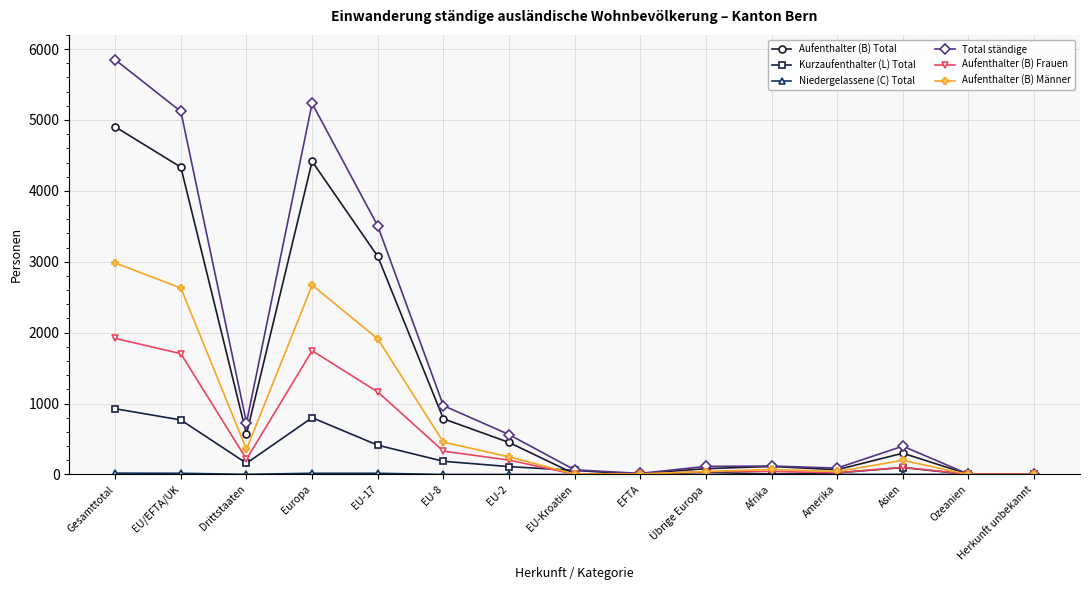

Where is Aufenthalter (B) Frauen nearest to the value 960?

EU-17